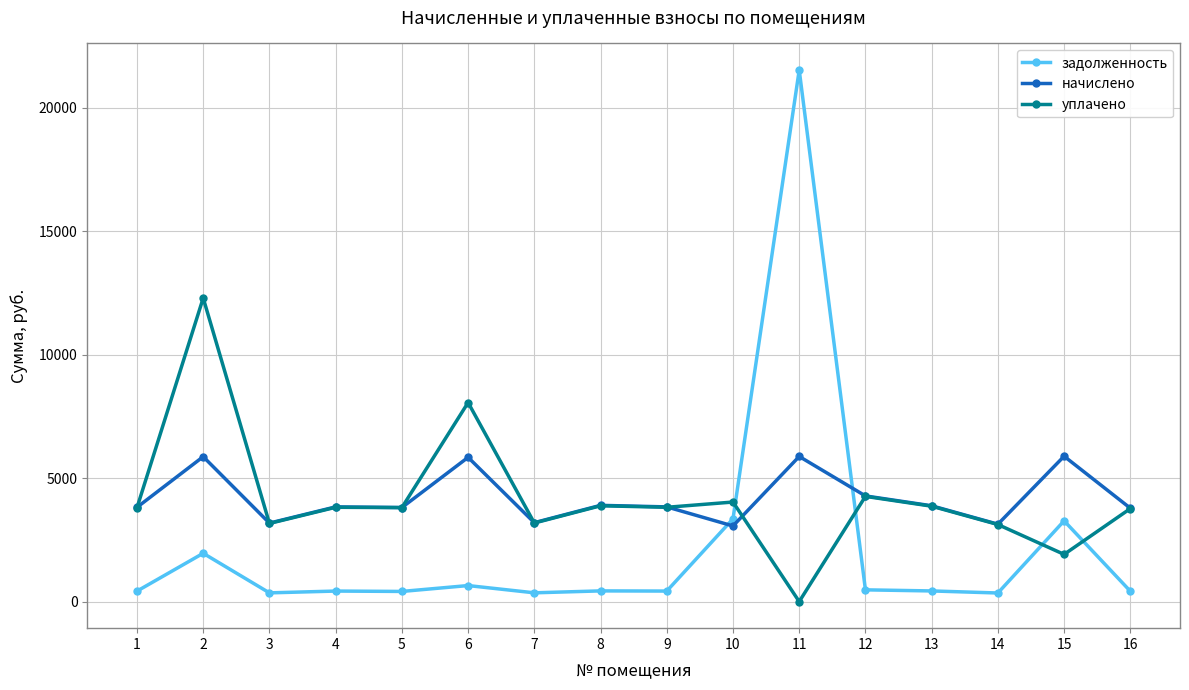

How many values in the уплачено series exceed 3821?

8